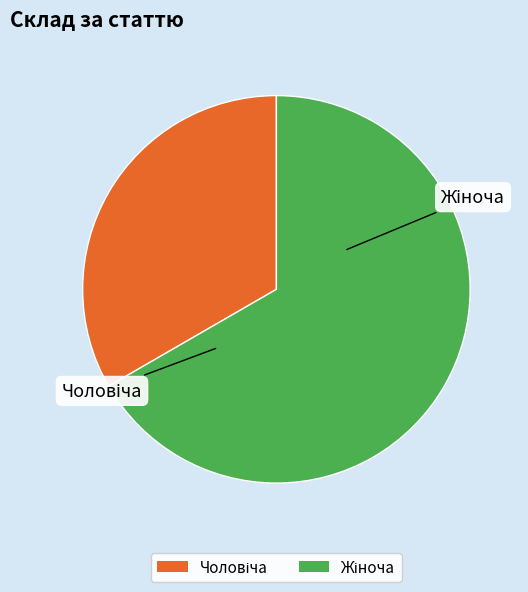

Does any single category account for the majority?

Yes